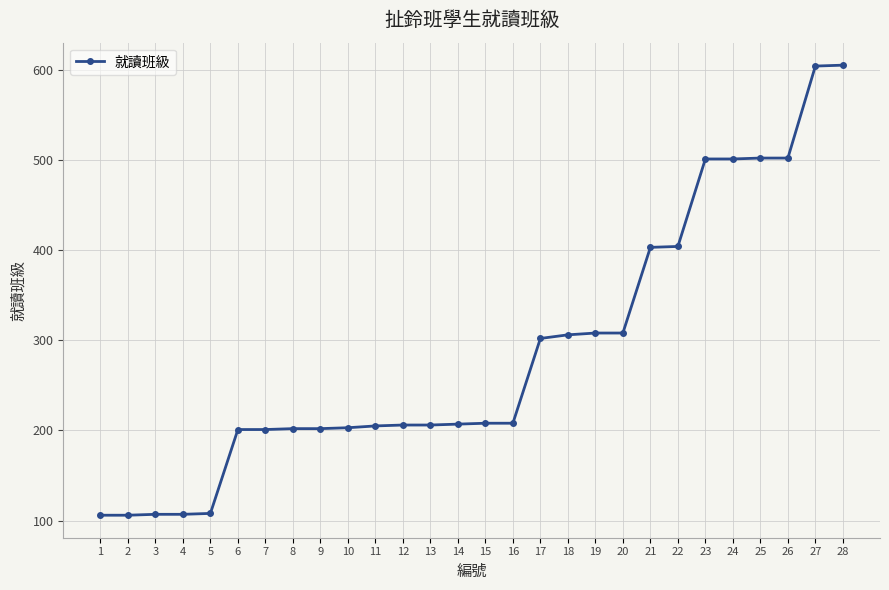

Between 2 and 8, which is larger?

8